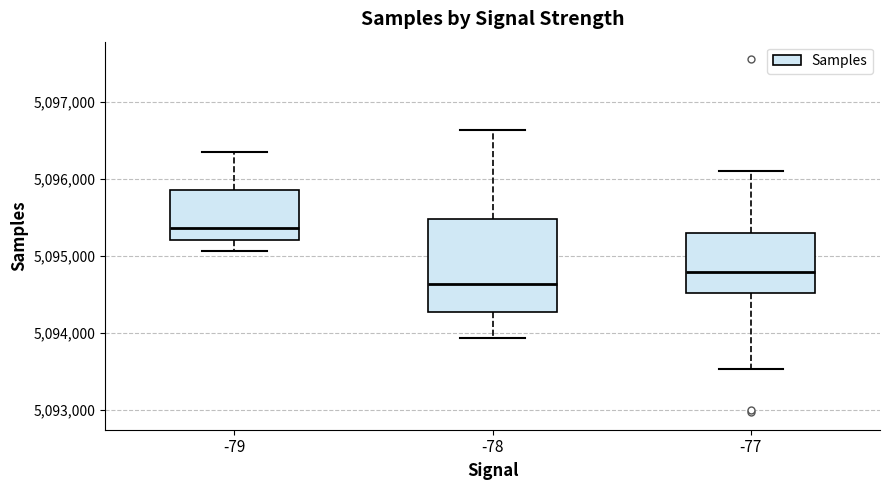

Which box's median line is the lowest?

-78